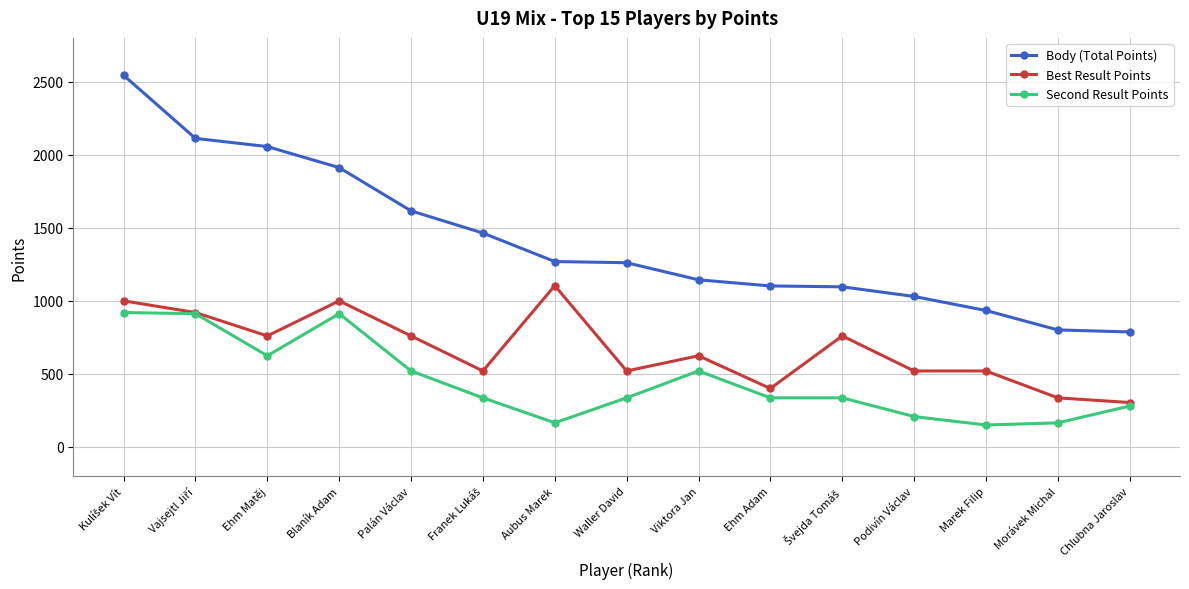

List the series in order of their overall mean, highest first.

Body (Total Points), Best Result Points, Second Result Points